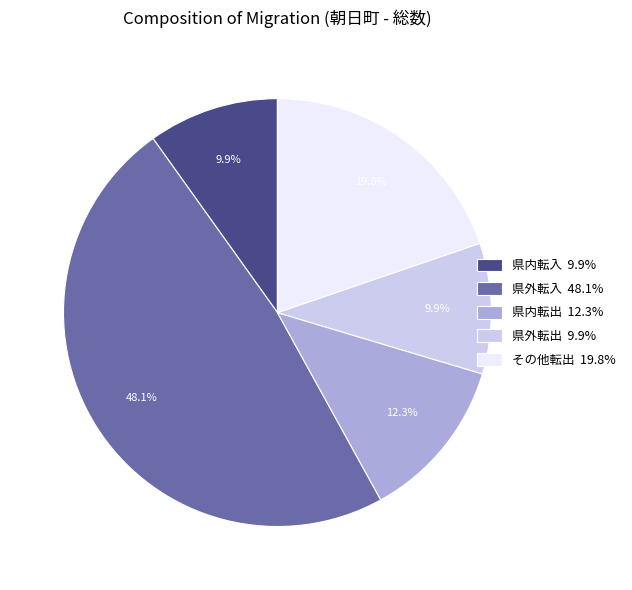

Between 県内転出 12.3% and 県内転入 9.9%, which is larger?

県内転出 12.3%